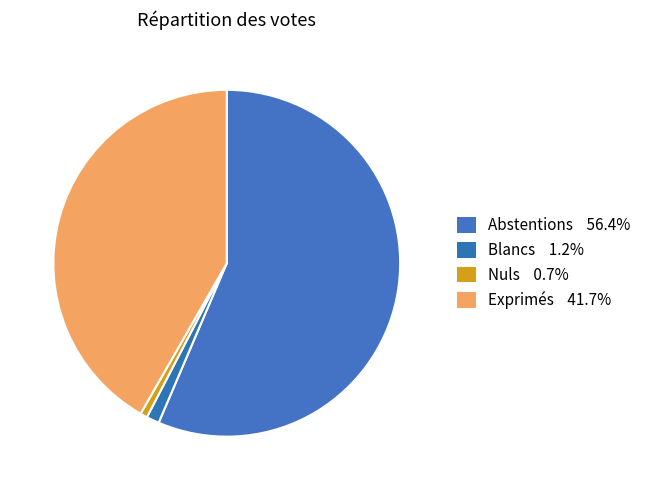

What is the largest slice in the pie chart?

Abstentions